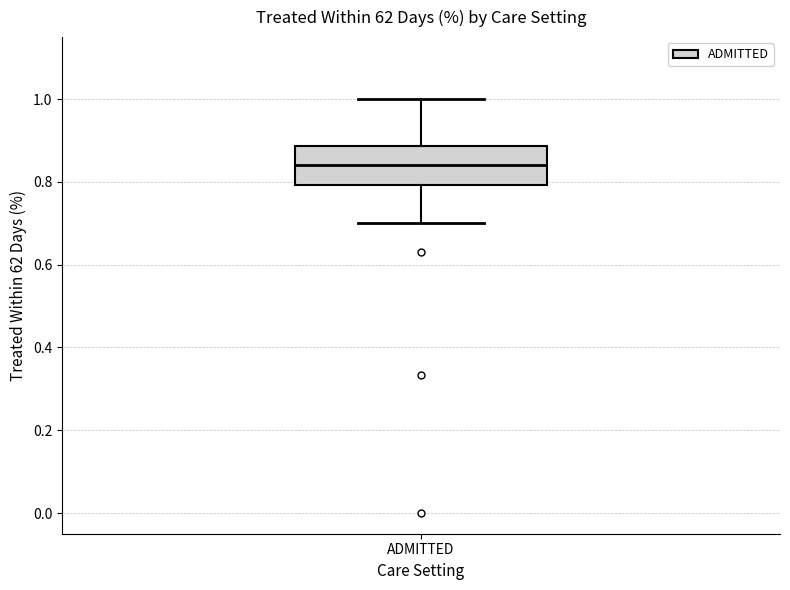

Read this box plot against the y-axis: the position of the median line, the range covered by the box, and the ends of both whiskers. The values are not printed on the chart, so give them approximately, as read against the axis.

median 0.84, box 0.80 to 0.88, whiskers 0.70 to 1.00